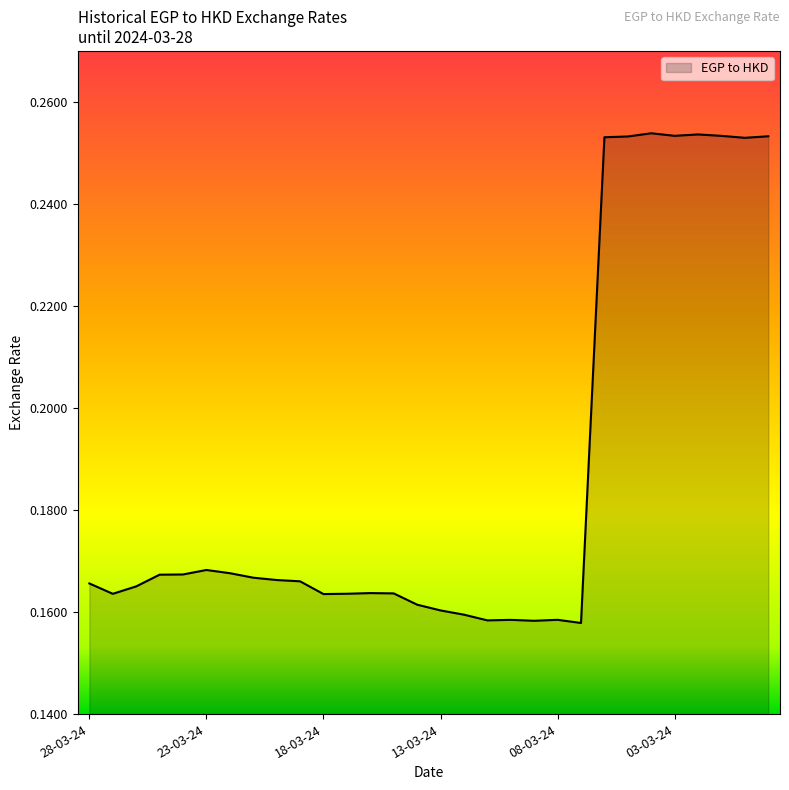

How many lines are shown in the chart?

1